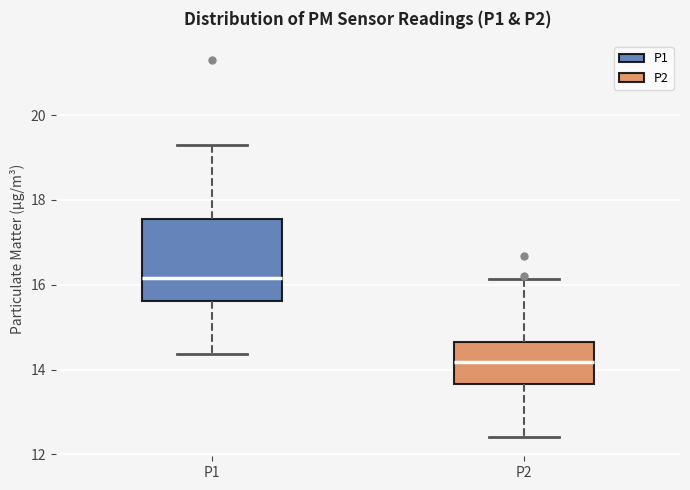

Reading left to right, read every box against the y-axis: the position of its median line, the range the box covers, and the ends of its whiskers. The values are not printed on the chart, so give them approximately, as read against the axis.

P1: median 16.2, box 15.6 to 17.6, whiskers 14.4 to 19.4
P2: median 14.2, box 13.6 to 14.6, whiskers 12.4 to 16.2